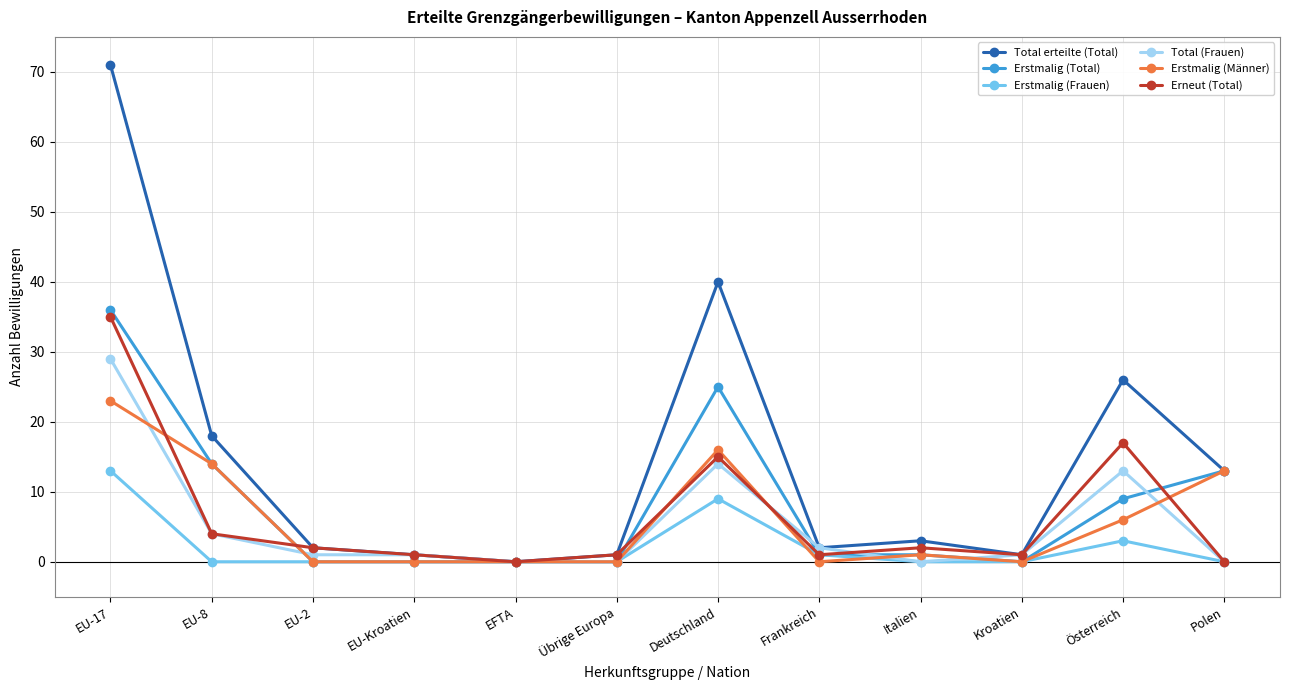

Reading left to right, extract all data points from this chart.

Total erteilte (Total): 71	18	2	1	0	1	40	2	3	1	26	13
Erstmalig (Total): 36	14	0	0	0	0	25	1	1	0	9	13
Erstmalig (Frauen): 13	0	0	0	0	0	9	1	0	0	3	0
Total (Frauen): 29	4	1	1	0	0	14	2	0	1	13	0
Erstmalig (Männer): 23	14	0	0	0	0	16	0	1	0	6	13
Erneut (Total): 35	4	2	1	0	1	15	1	2	1	17	0